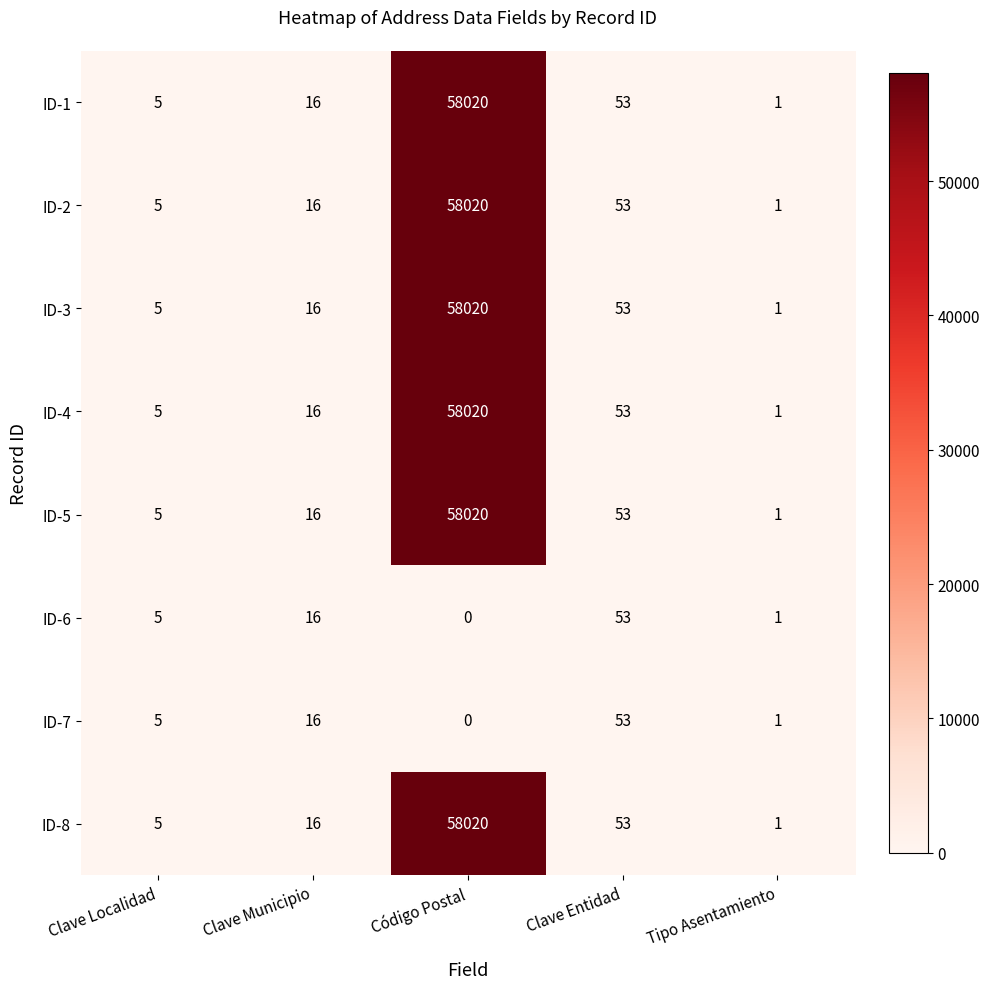

What is the spread (max minus min) of values at Código Postal?

58020